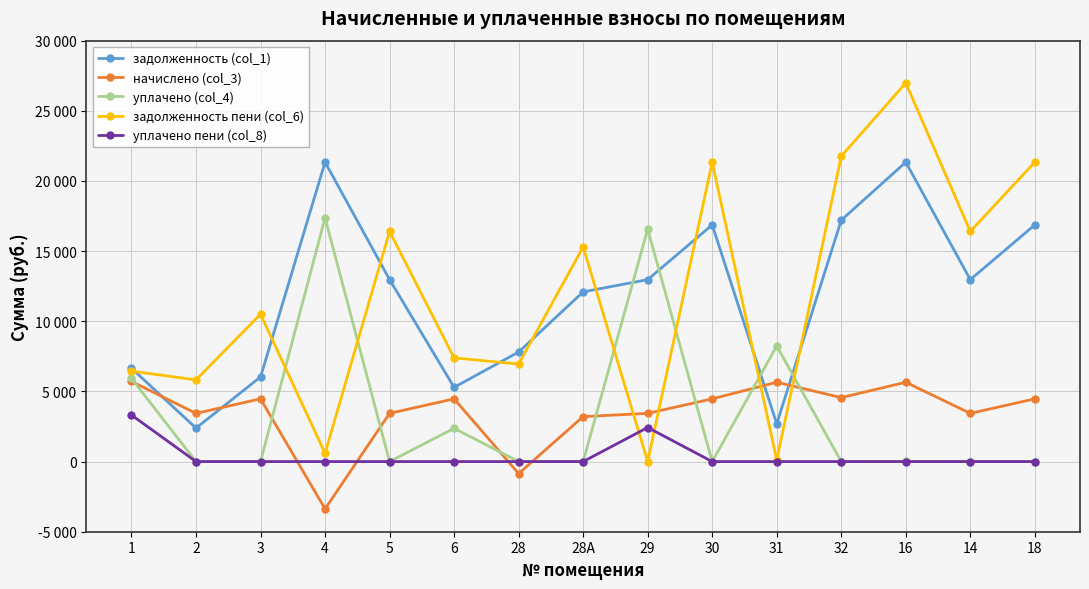

Between which two adjacent categories do начислено (col_3) and задолженность пени (col_6) first intersect?

28А and 29